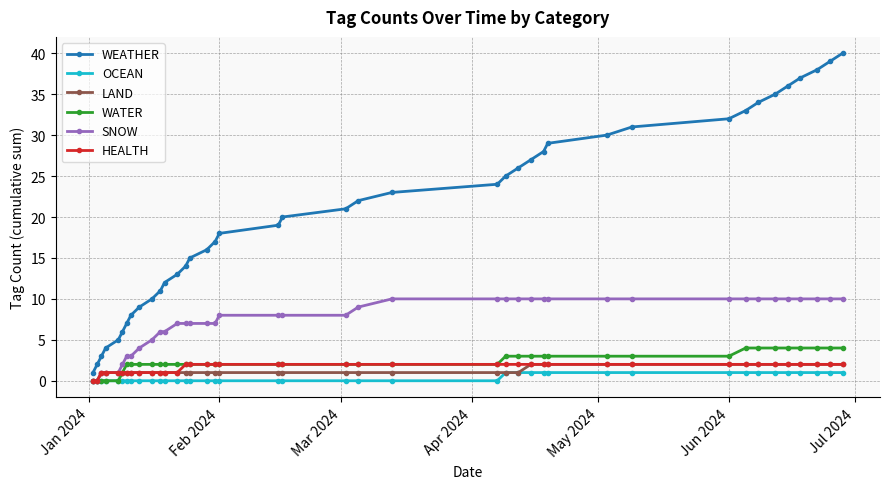

What is the difference between the maximum and minimum values in the LAND series?

2